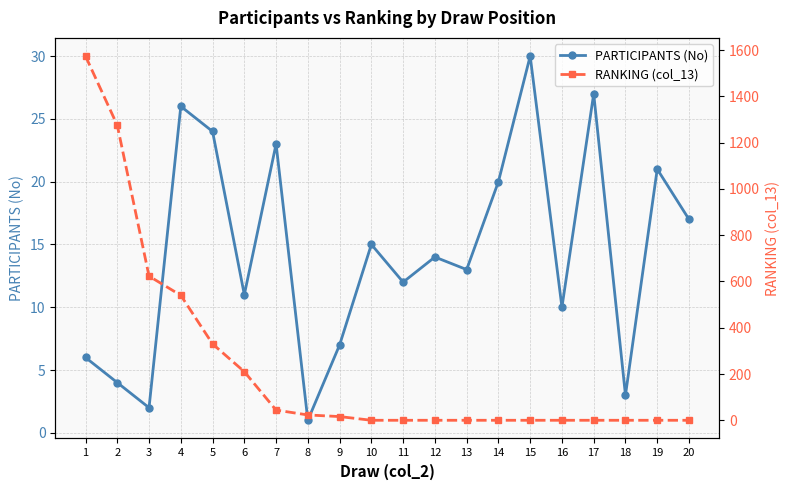

At which category is the sum across all series the highest?

1